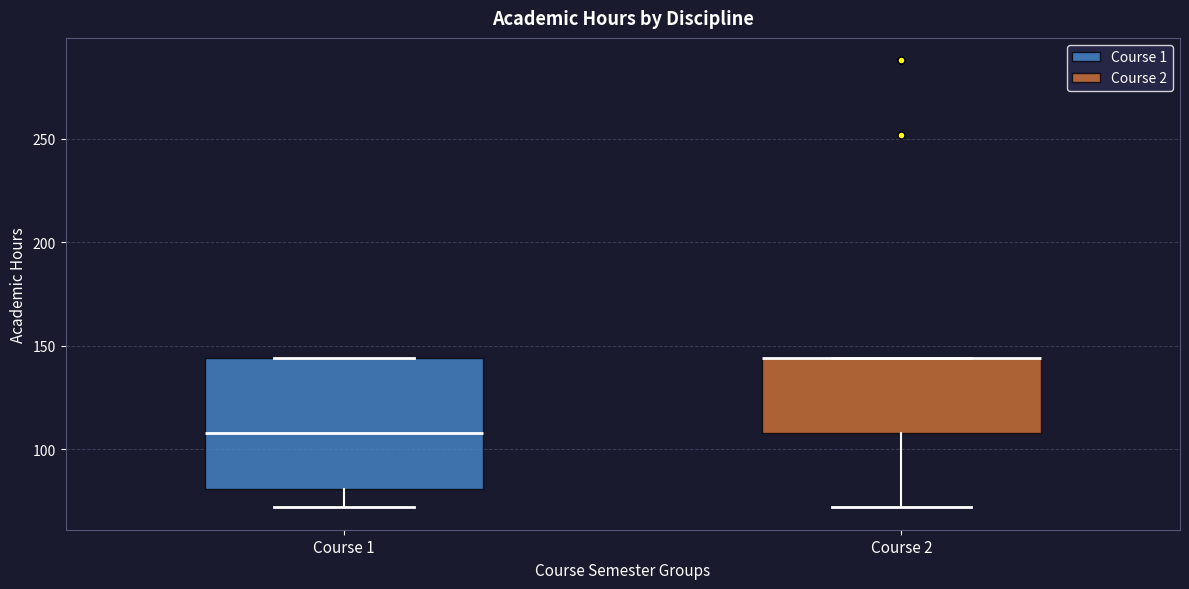

Which box is the tallest, from its lower edge to its upper edge?

Course 1